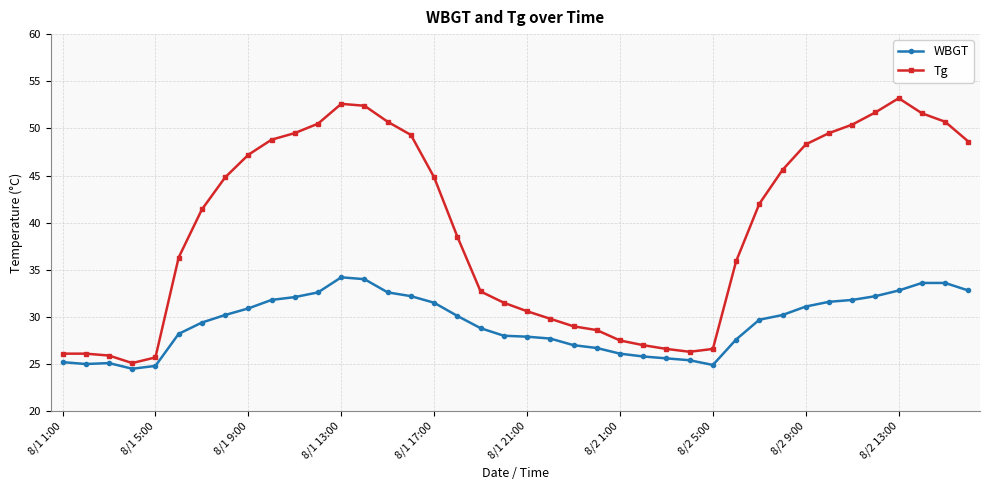

What is the value of the Tg point at the 18th from the left?

38.5